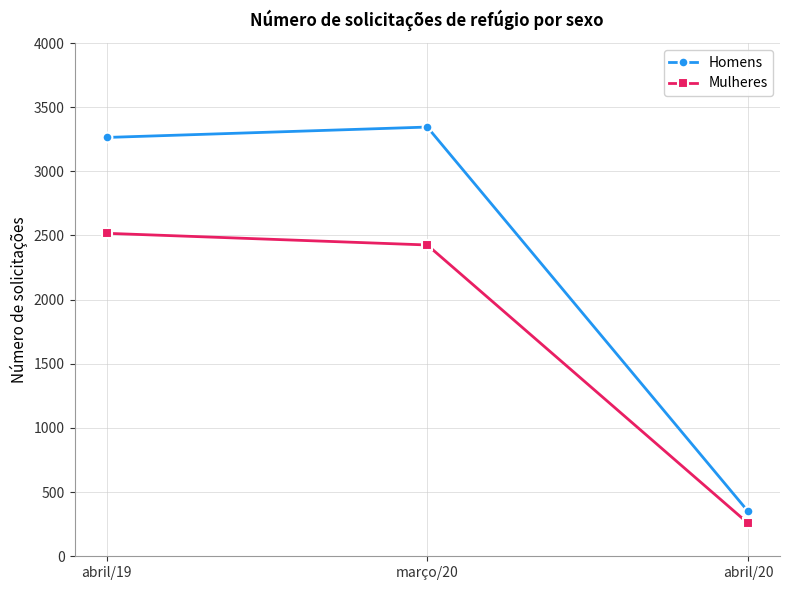

Where is Homens nearest to the value 1848?

abril/19